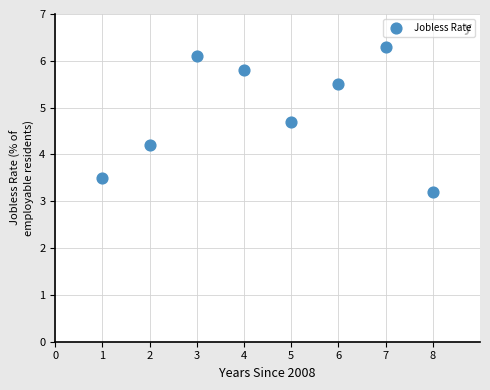

What is the average X value?

4.5